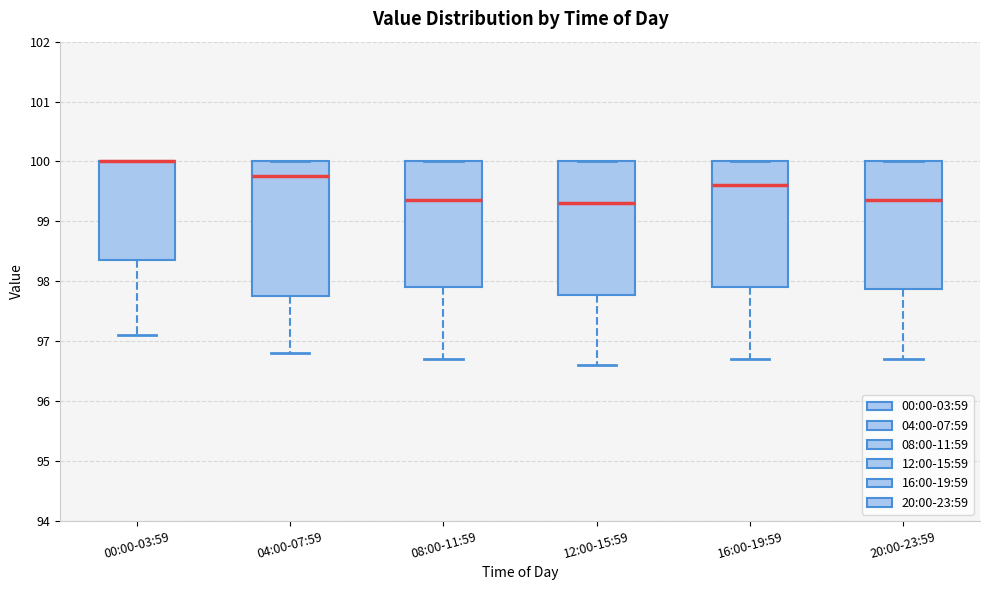

Reading left to right, transcribe this box plot: for each box, give where its median line is, the range the box spans, and where its two whiskers end, as read against the y-axis. The values are not printed on the chart, so give them approximately, as read against the axis.

00:00-03:59: median 100.0 (drawn on the box's upper edge), box 98.4 to 100.0, whiskers 97.1 to 100.0
04:00-07:59: median 99.8, box 97.8 to 100.0, whiskers 96.8 to 100.0
08:00-11:59: median 99.4, box 97.9 to 100.0, whiskers 96.7 to 100.0
12:00-15:59: median 99.3, box 97.8 to 100.0, whiskers 96.6 to 100.0
16:00-19:59: median 99.6, box 97.9 to 100.0, whiskers 96.7 to 100.0
20:00-23:59: median 99.4, box 97.9 to 100.0, whiskers 96.7 to 100.0